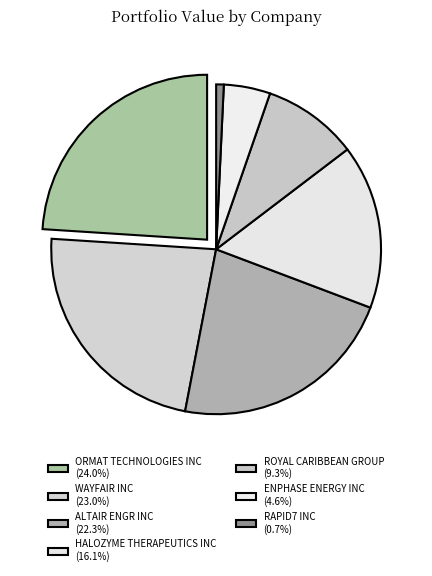

The HALOZYME THERAPEUTICS INC slice represents 2% of the pie. True or false?

False